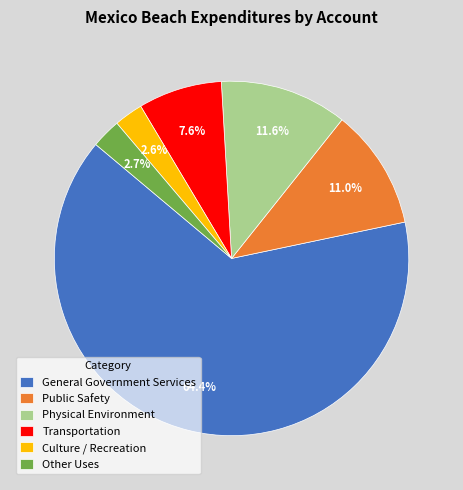

True or false: Culture / Recreation accounts for 3% of the total.

True